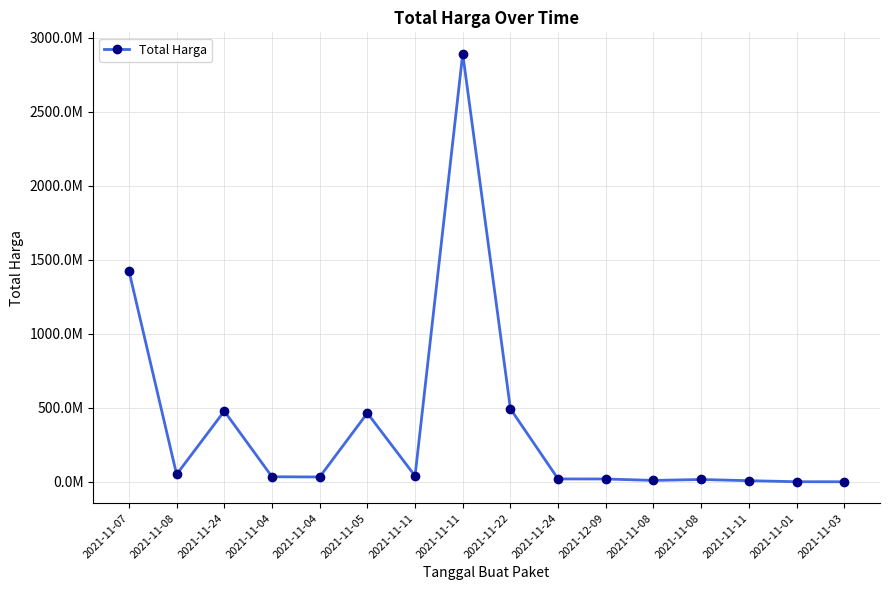

What is the value of the 7th point from the left?

39440000